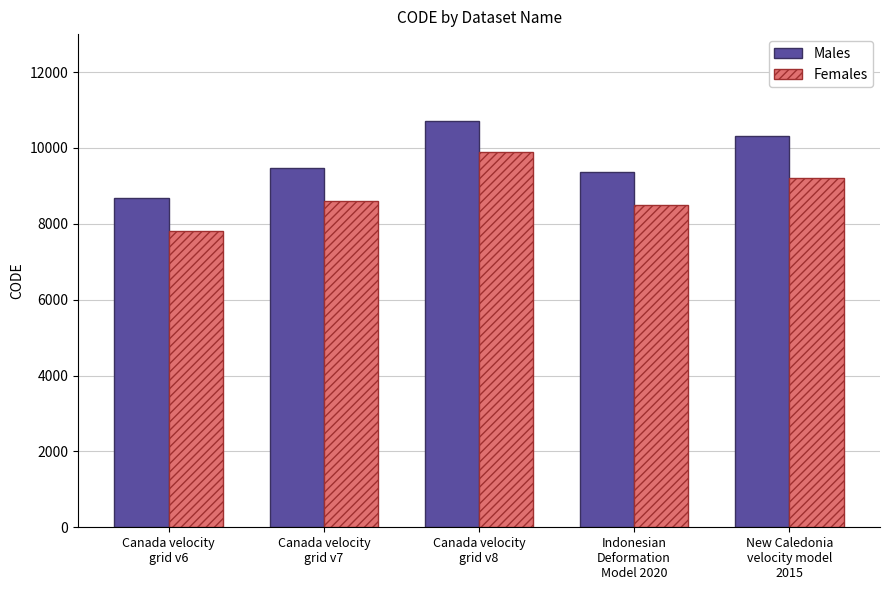

Rank the series at Indonesian
Deformation
Model 2020 from highest to lowest value.

Males, Females